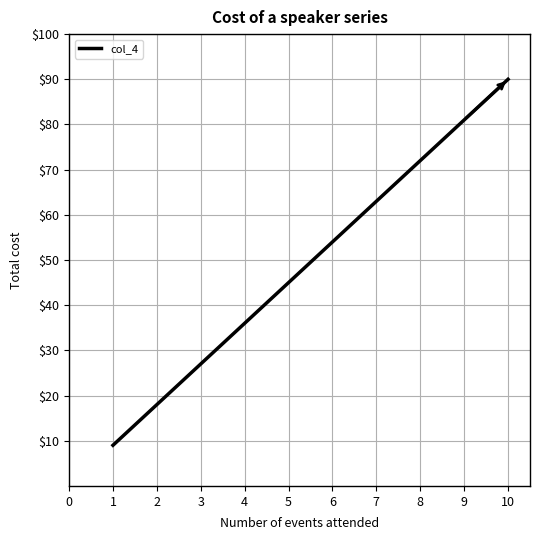

True or false: the data has more than 0 interior local peaks.

False